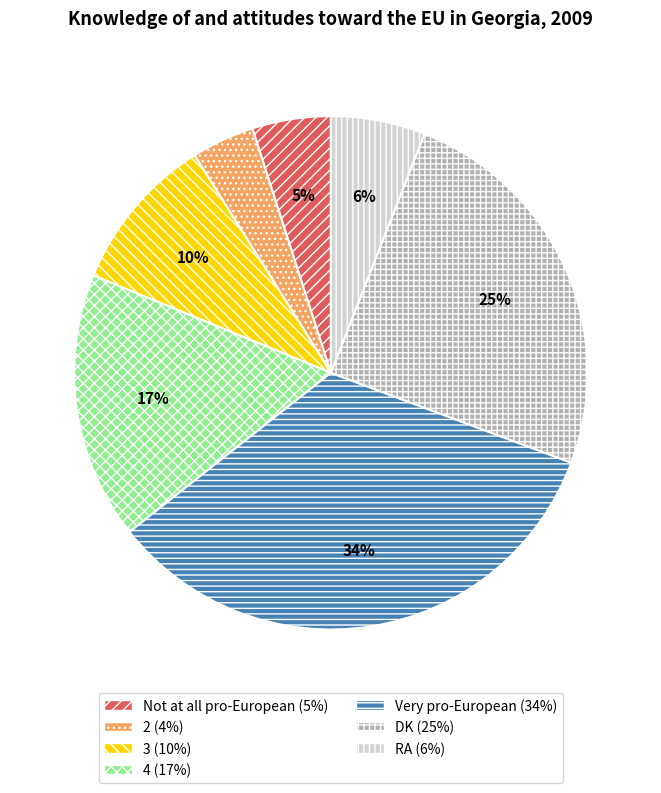

Count the number of slices in the pie.

7